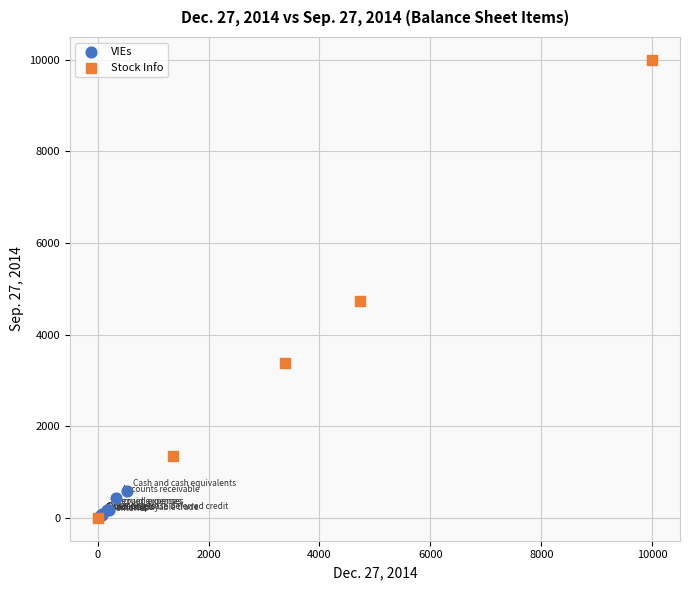

Which series has the largest Y range (max minus min)?

Stock Info